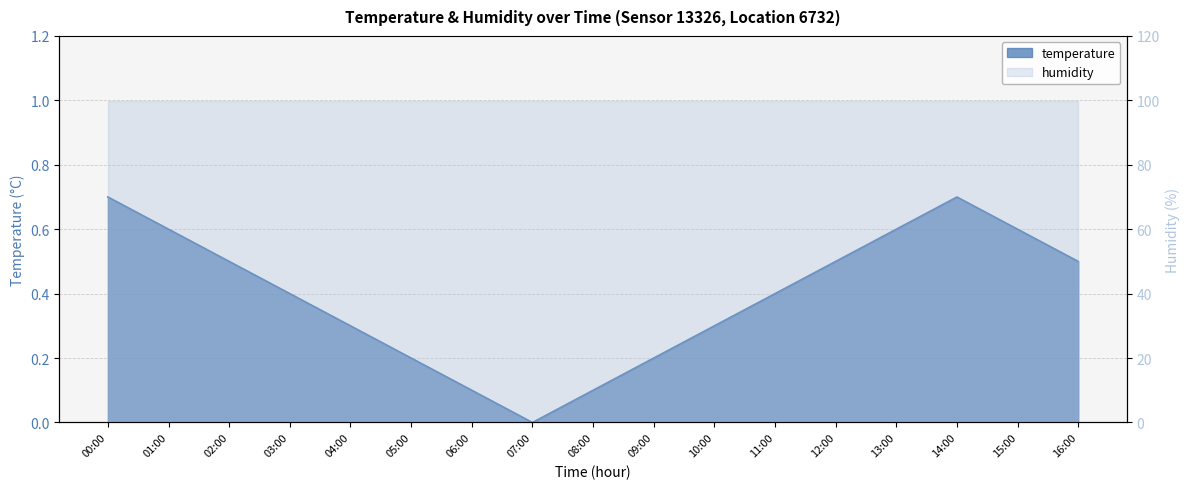

Rank the categories by value from lowest to highest.

07:00, 06:00, 08:00, 05:00, 09:00, 04:00, 10:00, 03:00, 11:00, 02:00, 12:00, 16:00, 01:00, 13:00, 15:00, 00:00, 14:00